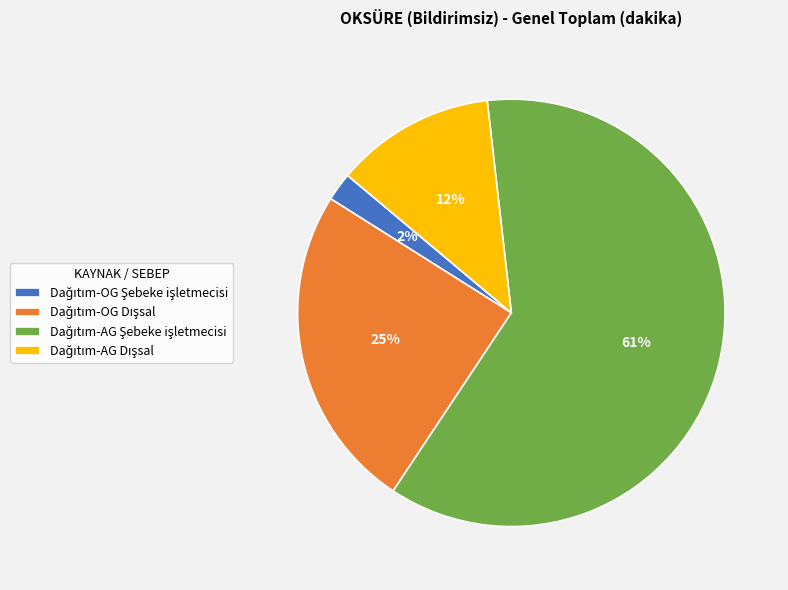

Does any single category account for the majority?

Yes